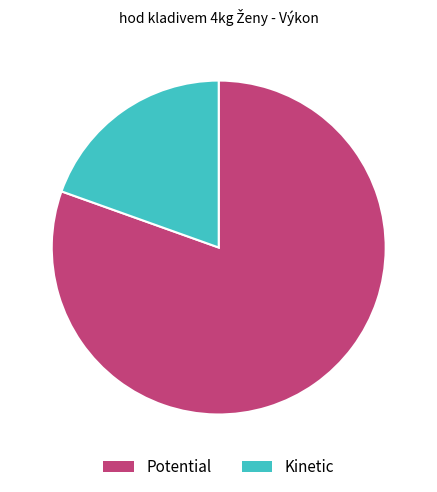

Is there any slice that represents more than half of the pie?

Yes